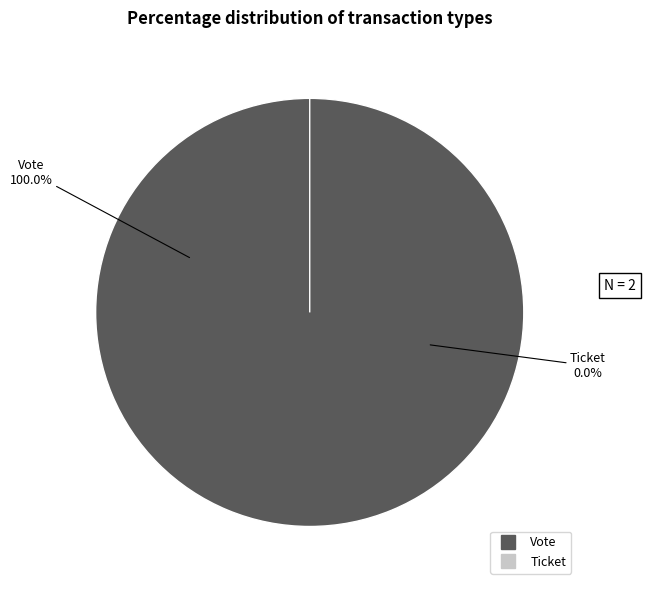

What percentage do Ticket and Vote together represent?

100.0%